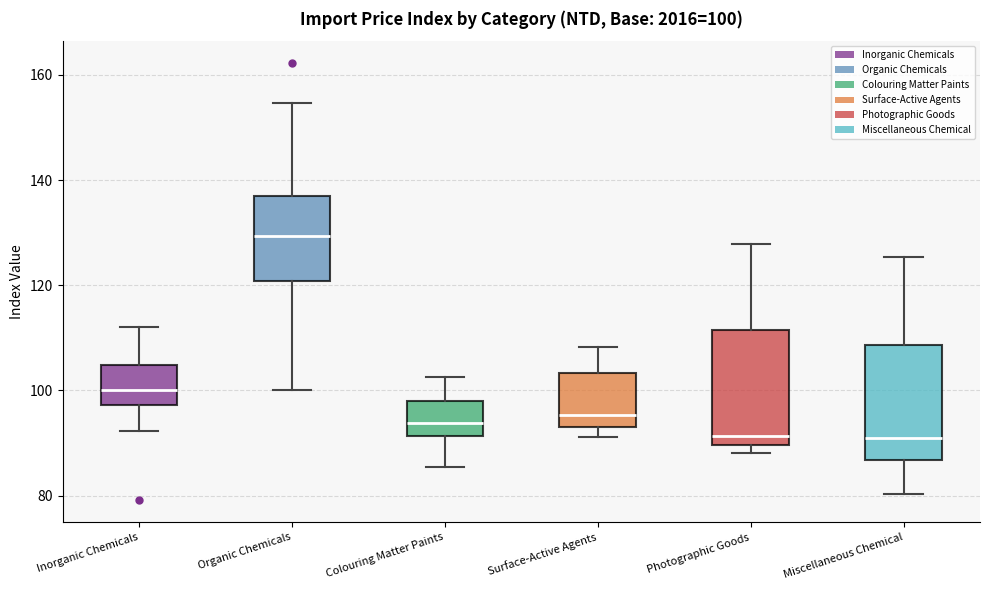

Which box's median line is the highest?

Organic Chemicals